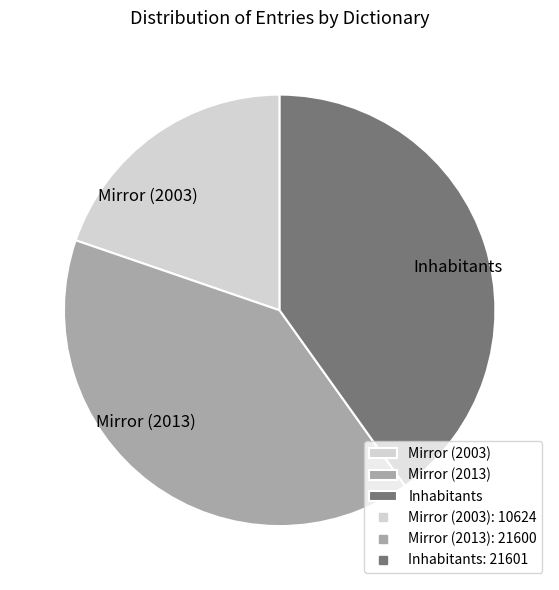

Combined, do Mirror (2013) and Mirror (2003) account for over 50%?

Yes